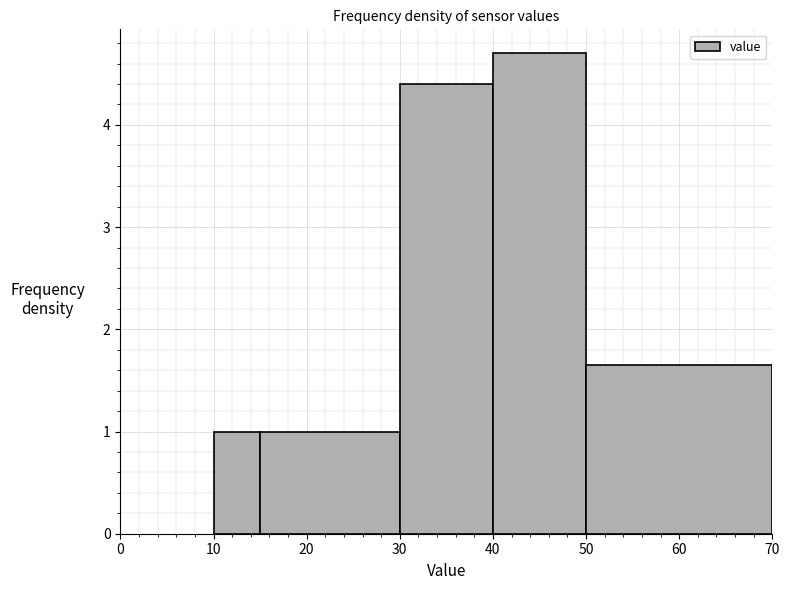

Reading left to right, list every bar in this chart as the range it spans on the x-axis followed by its height. The values are not printed on the chart, so give them approximately, as read against the axis.

10 to 15: 1.0
15 to 30: 1.0
30 to 40: 4.4
40 to 50: 4.7
50 to 70: 1.7